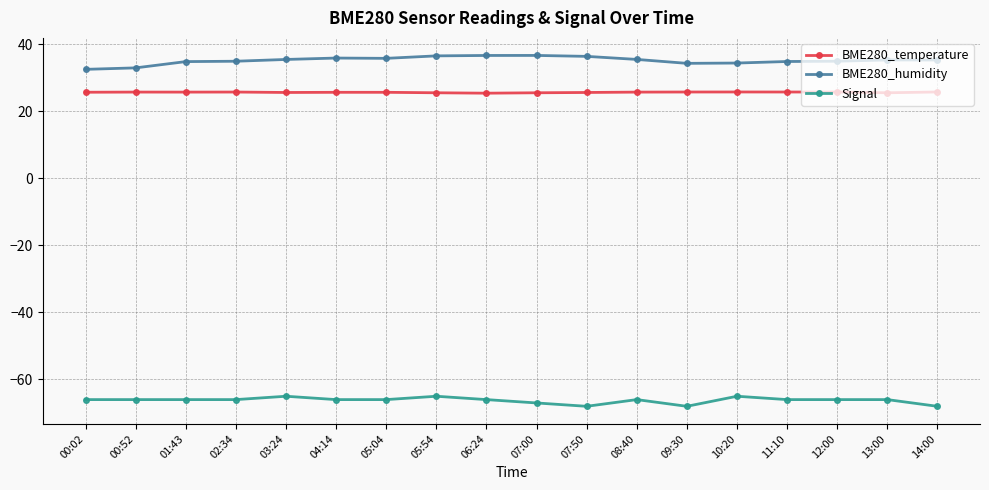

At 00:52, list the series in order from smallest to largest.

Signal, BME280_temperature, BME280_humidity